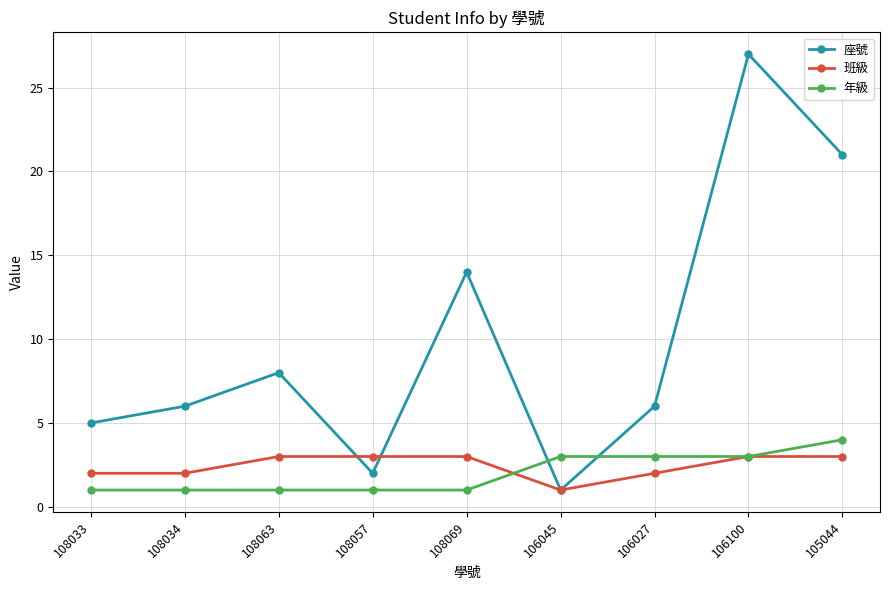

Reading right to left, what are all the values shown in this chart?

座號: 21	27	6	1	14	2	8	6	5
班級: 3	3	2	1	3	3	3	2	2
年級: 4	3	3	3	1	1	1	1	1